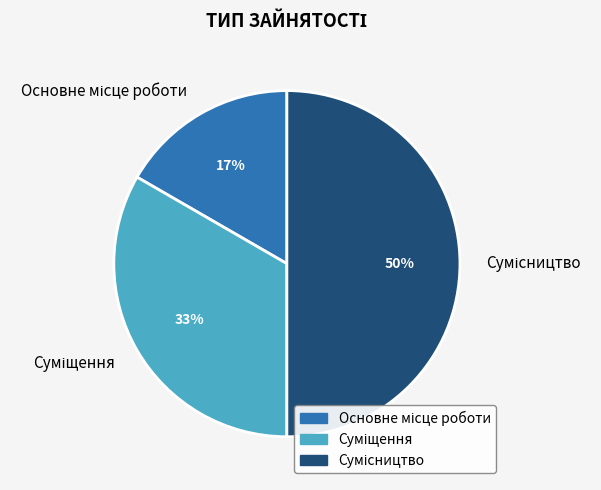

To the nearest percent, what is the difference between the largest and smallest slice percentages?

33%